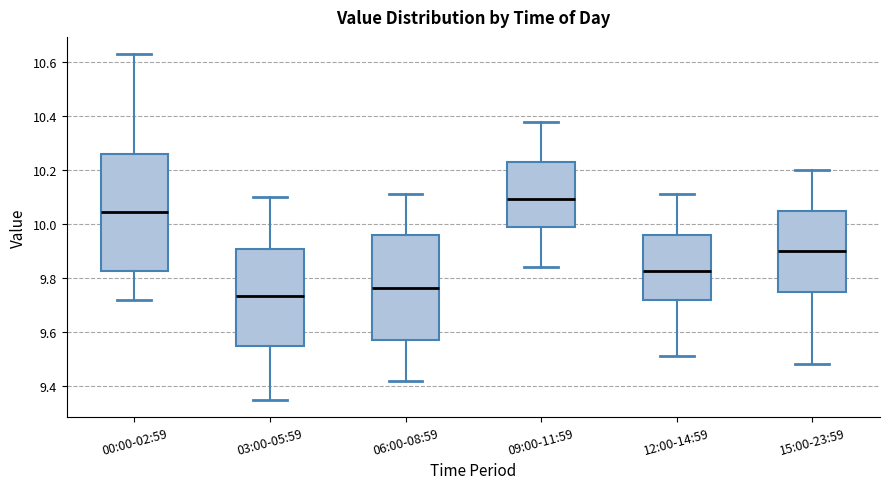

Where does the median line of the box for 03:00-05:59 sit on the y-axis? The values are not printed on the chart, so give them approximately, as read against the axis.

9.74